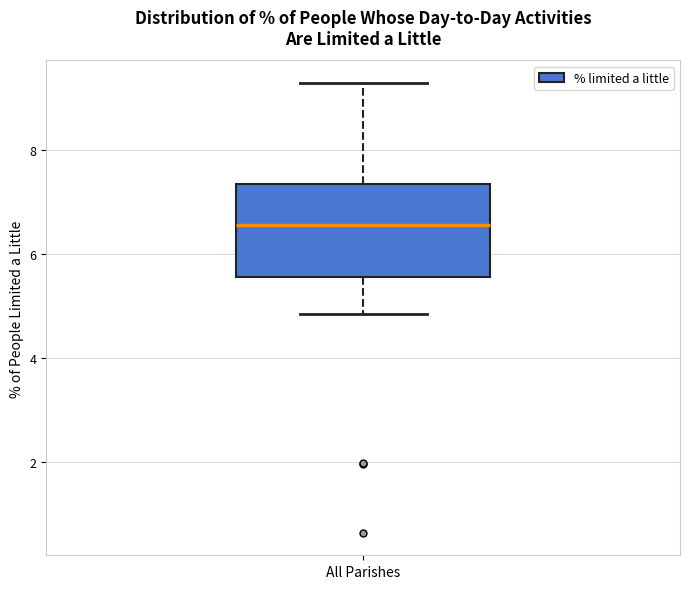

Transcribe this box plot: give where the median line is, the range the box spans, and where the two whiskers end, as read against the y-axis. The values are not printed on the chart, so give them approximately, as read against the axis.

median 6.6, box 5.6 to 7.4, whiskers 4.8 to 9.2